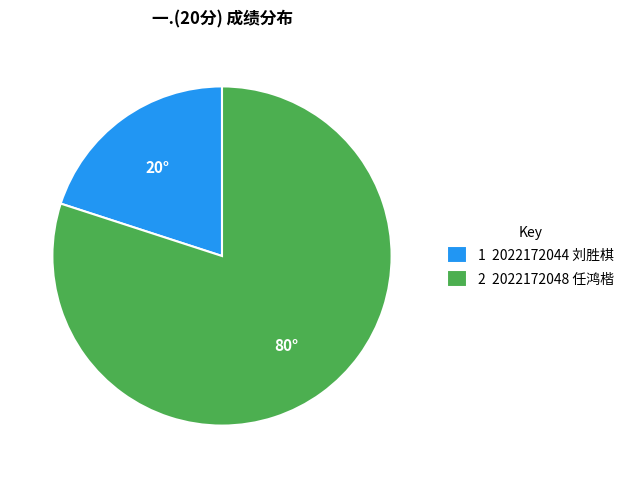

What is the smallest slice in the pie chart?

1 2022172044 刘胜棋